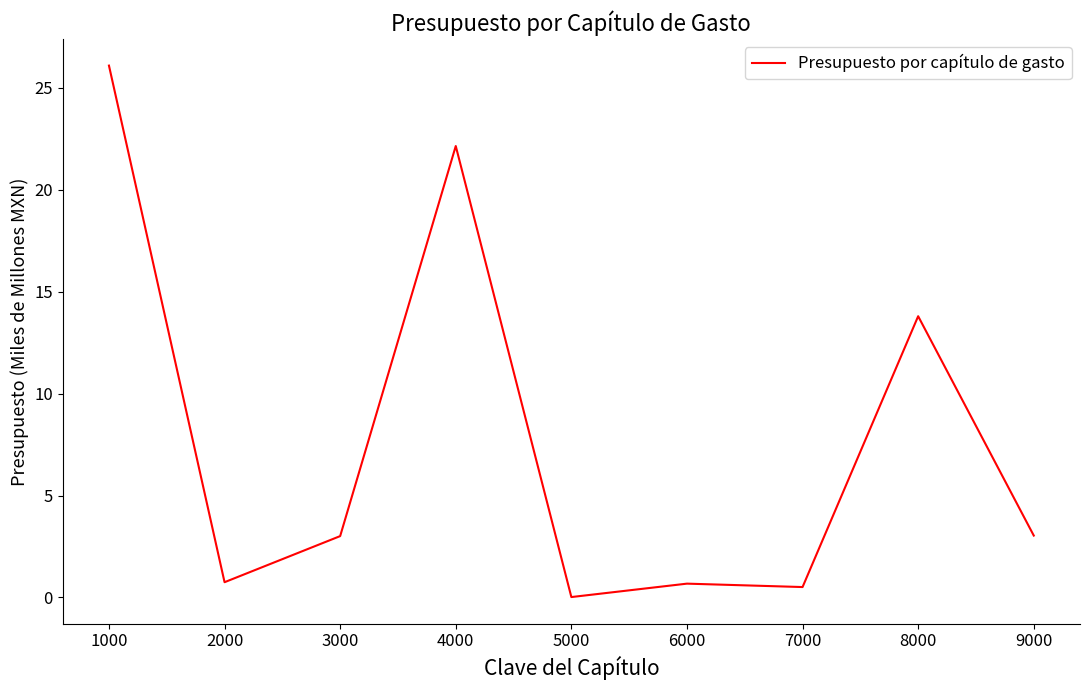

Is it true that the value at 5000 is 0.0?

True